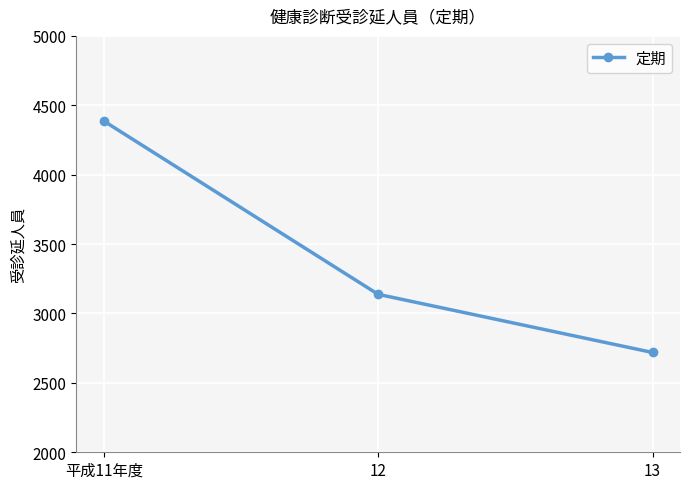

What is the difference between the second highest and minimum values?

419